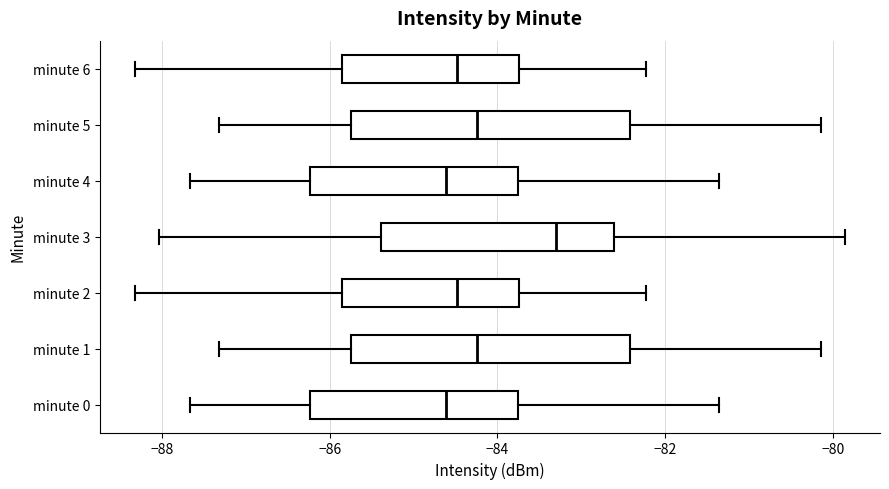

Reading bottom to top, read every box against the x-axis: the position of its median line, the range the box covers, and the ends of its whiskers. The values are not printed on the chart, so give them approximately, as read against the axis.

minute 0: median -84.6, box -86.2 to -83.8, whiskers -87.6 to -81.4
minute 1: median -84.2, box -85.8 to -82.4, whiskers -87.4 to -80.2
minute 2: median -84.4, box -85.8 to -83.8, whiskers -88.4 to -82.2
minute 3: median -83.2, box -85.4 to -82.6, whiskers -88.0 to -79.8
minute 4: median -84.6, box -86.2 to -83.8, whiskers -87.6 to -81.4
minute 5: median -84.2, box -85.8 to -82.4, whiskers -87.4 to -80.2
minute 6: median -84.4, box -85.8 to -83.8, whiskers -88.4 to -82.2